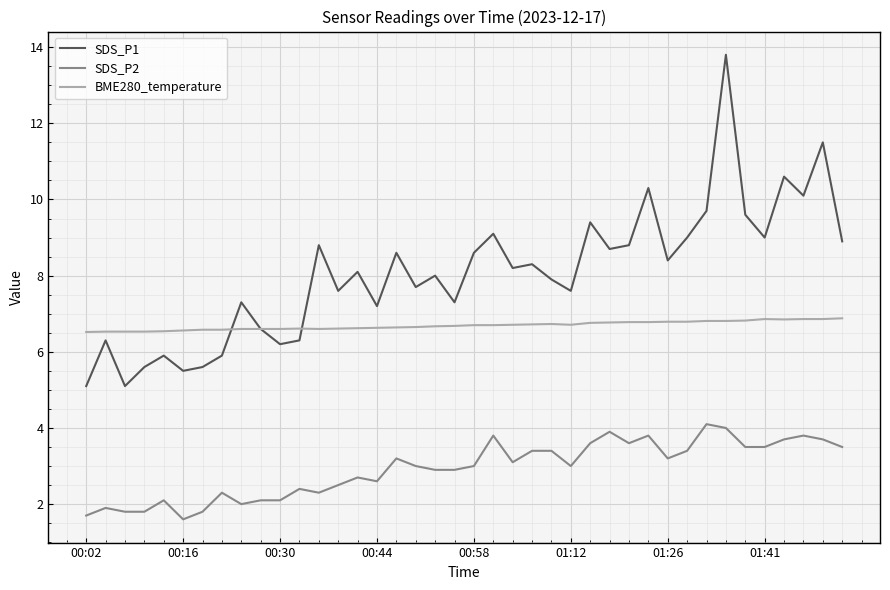

Which series has the widest spread of values?

SDS_P1